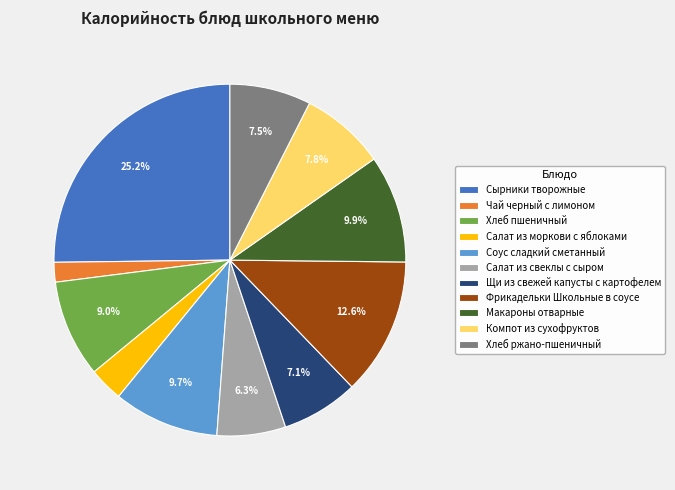

To the nearest percent, what is the difference between the largest and smallest slice percentages?

23%